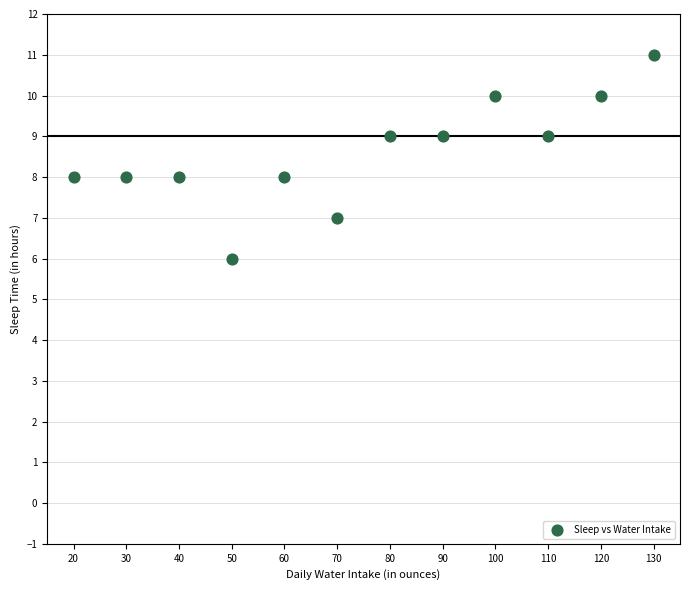

What is the average Y value?

9